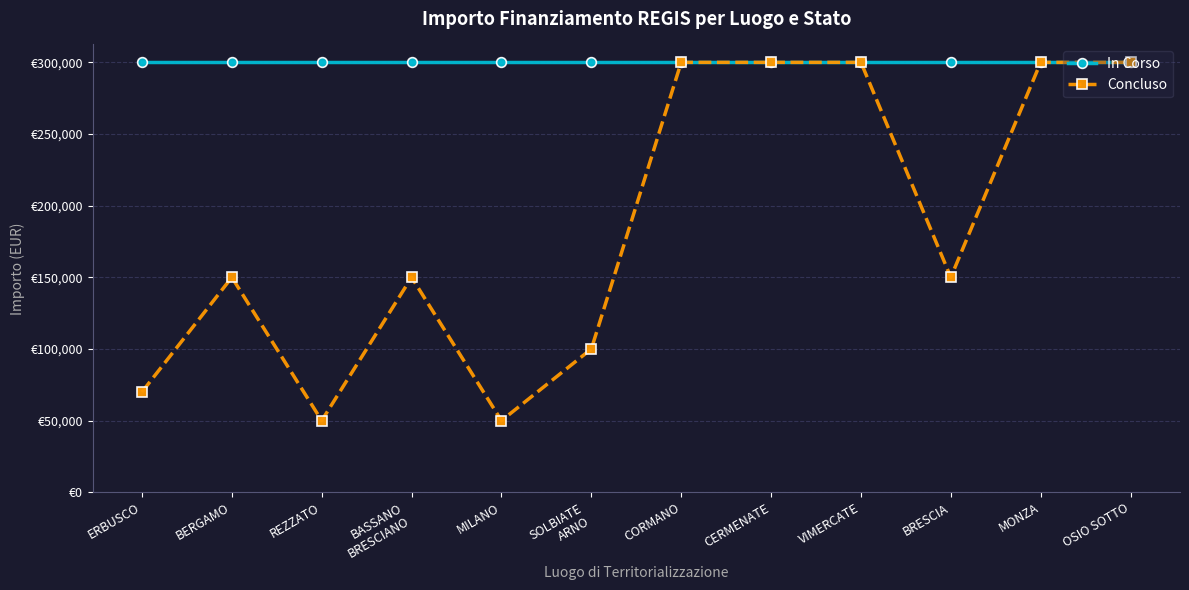

What are all the series names shown in the legend?

In Corso, Concluso